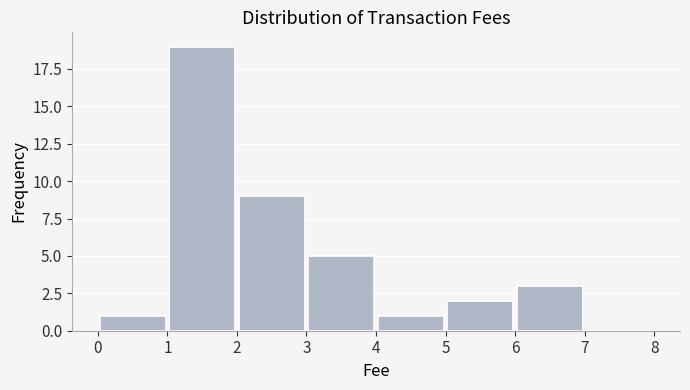

Reading left to right, transcribe this chart: for each bar, give the range it covers on the x-axis and its height. The values are not printed on the chart, so give them approximately, as read against the axis.

0 to 1: 1
1 to 2: 19
2 to 3: 9
3 to 4: 5
4 to 5: 1
5 to 6: 2
6 to 7: 3
7 to 8: 0